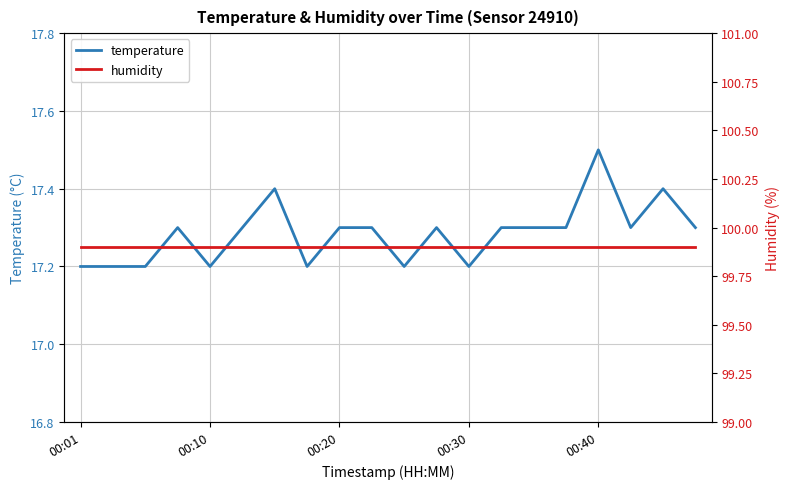

Which category has the highest value in the humidity series?

00:01